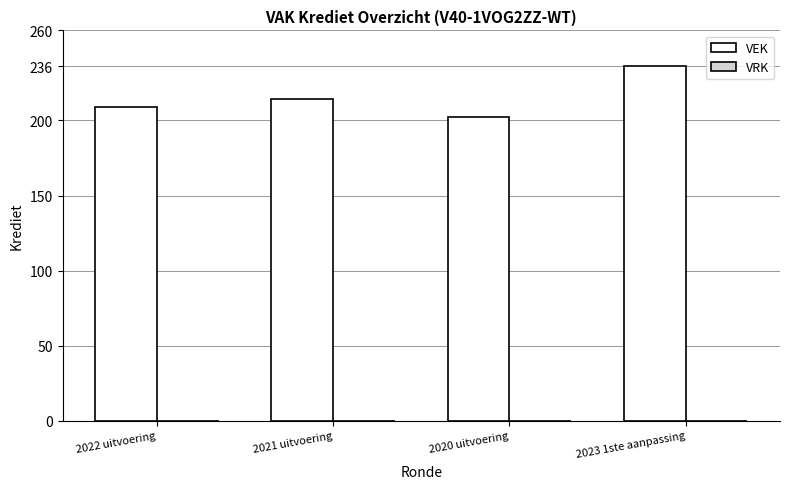

What is the approximate value at 2023 1ste aanpassing, to the nearest 5?

235